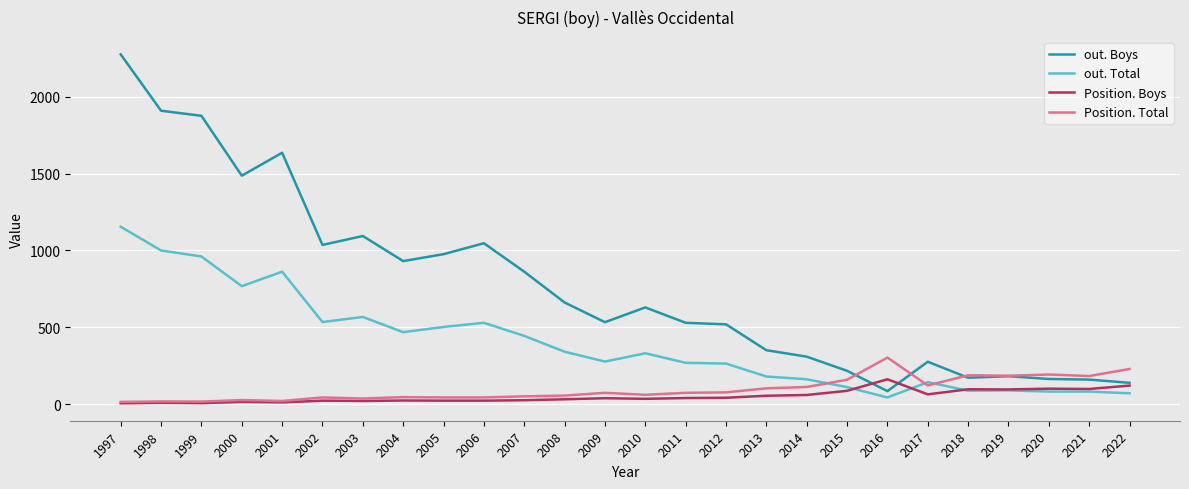

True or false: out. Total has more than 1 interior local peaks.

True